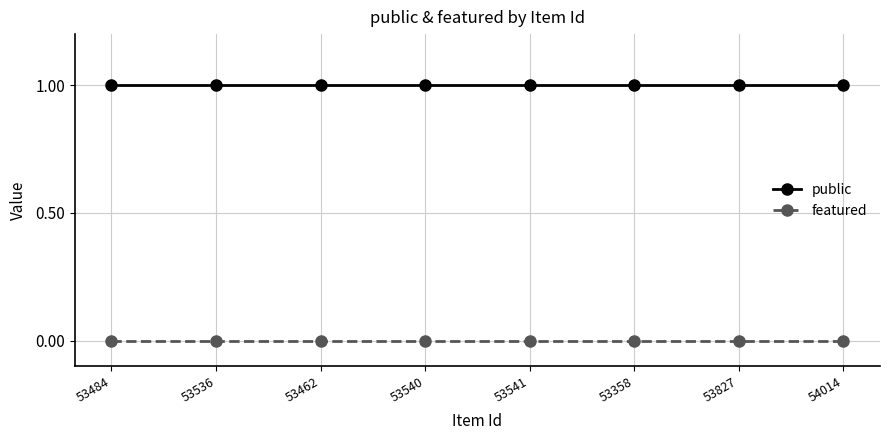

What is the difference between the highest and lowest values at 53536?

1